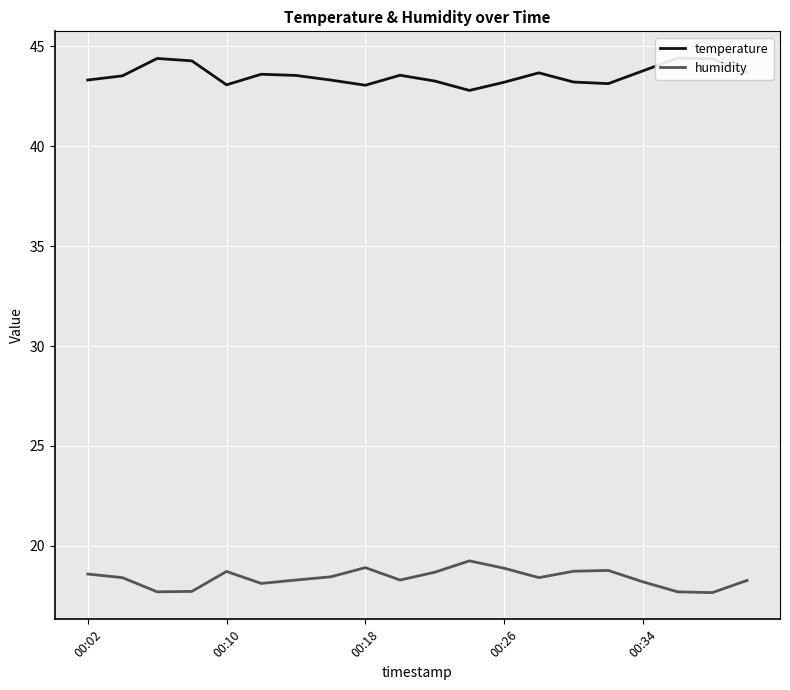

The value of humidity at 00:26 is 18.9. True or false?

True